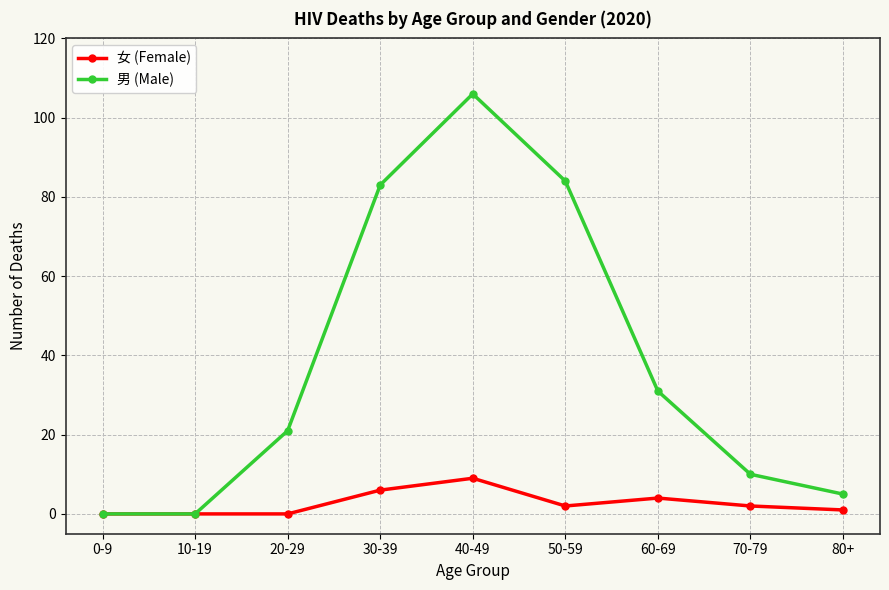

Rank the series by their maximum value, from lowest to highest.

女 (Female), 男 (Male)